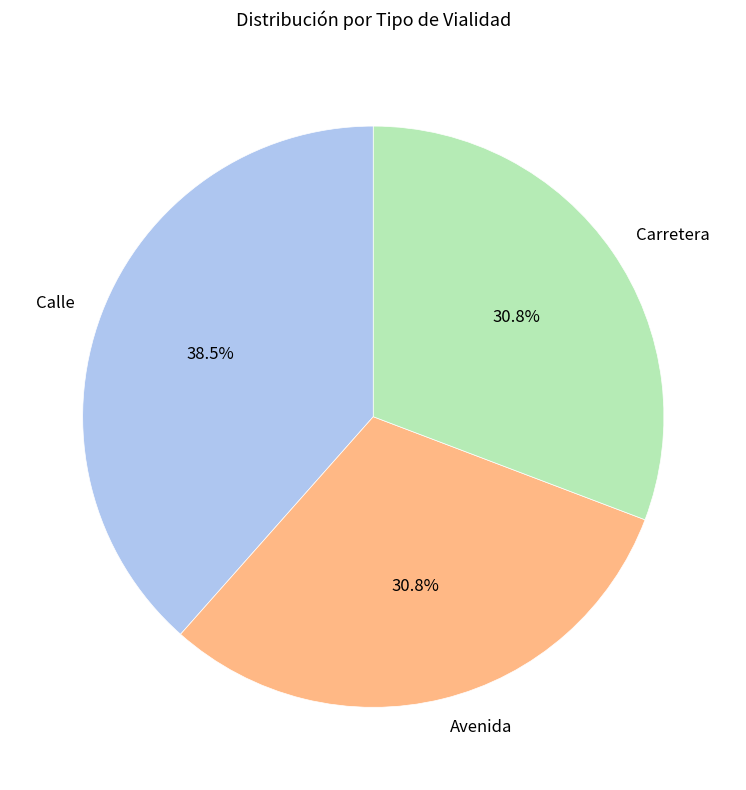

Does any single category account for the majority?

No